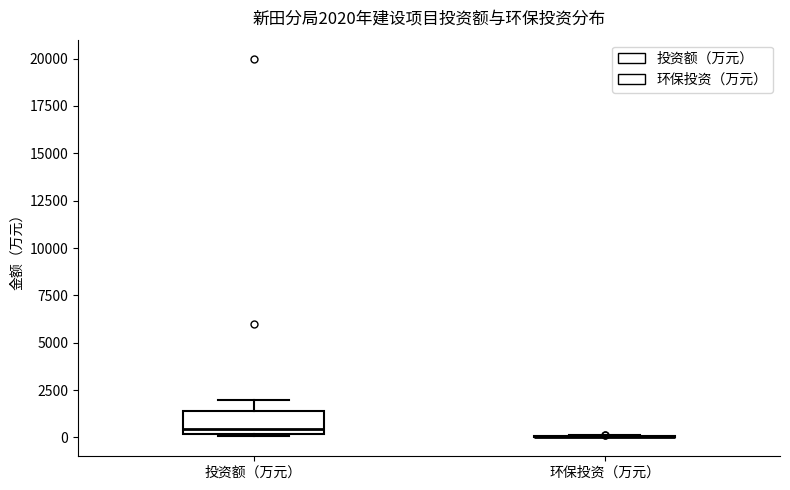

Which box is the tallest, from its lower edge to its upper edge?

投资额（万元）